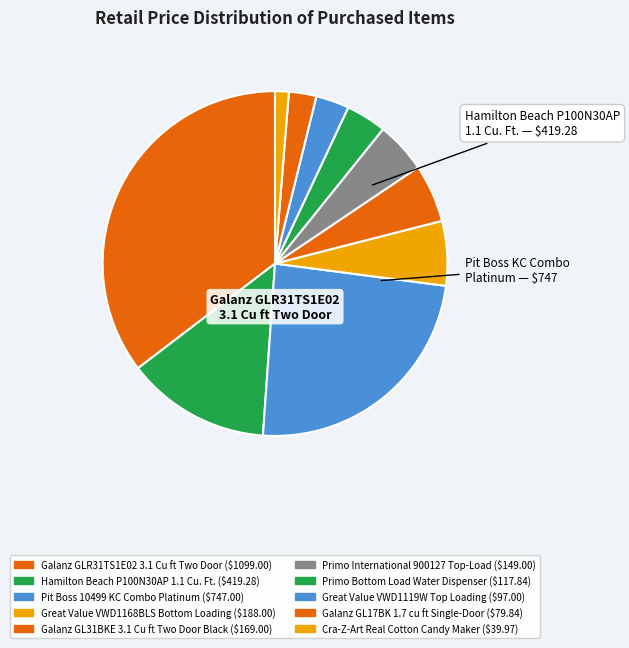

How many slices are in this pie chart?

10